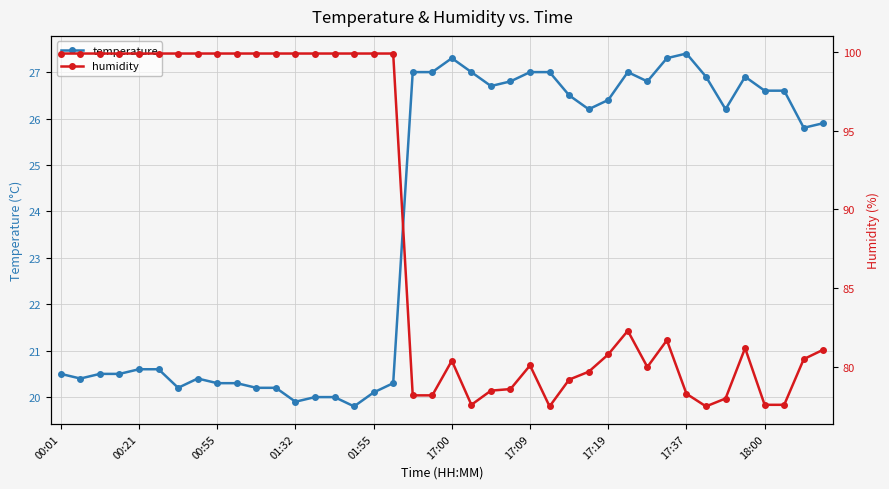

Is it true that temperature equals 4.7 at 01:32?

False